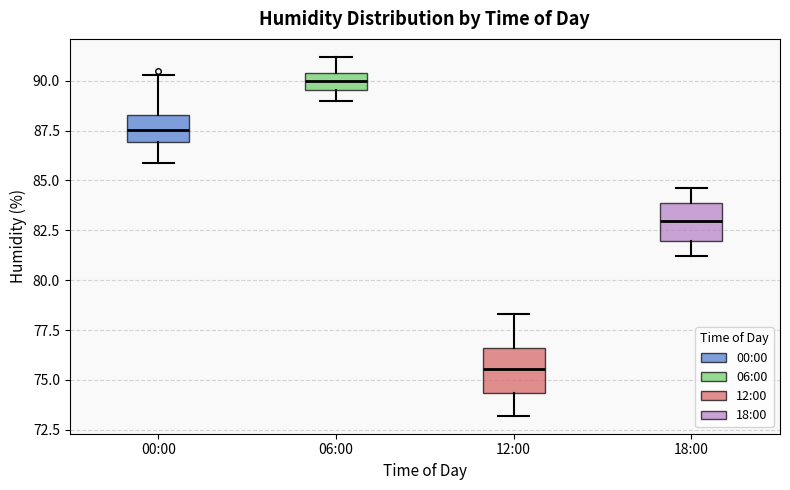

Reading left to right, transcribe this box plot: for each box, give where its median line is, the range the box spans, and where its two whiskers end, as read against the y-axis. The values are not printed on the chart, so give them approximately, as read against the axis.

00:00: median 87.5, box 87.0 to 88.5, whiskers 86.0 to 90.5
06:00: median 90.0, box 89.5 to 90.5, whiskers 89.0 to 91.0
12:00: median 75.5, box 74.5 to 76.5, whiskers 73.0 to 78.5
18:00: median 83.0, box 82.0 to 84.0, whiskers 81.0 to 84.5